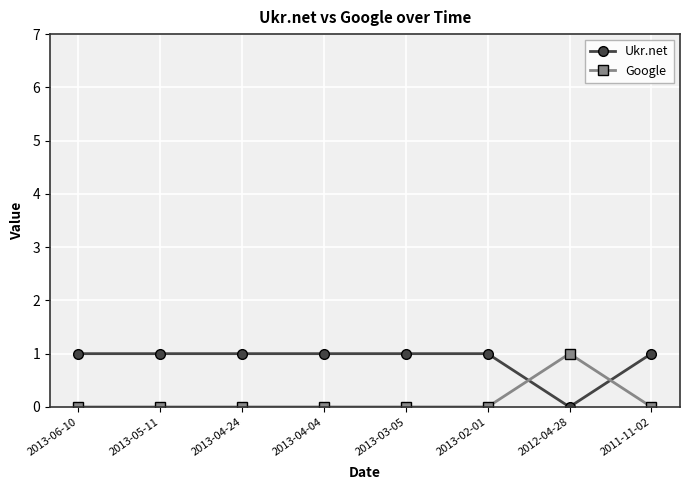

What is the sum of all Google values?

1